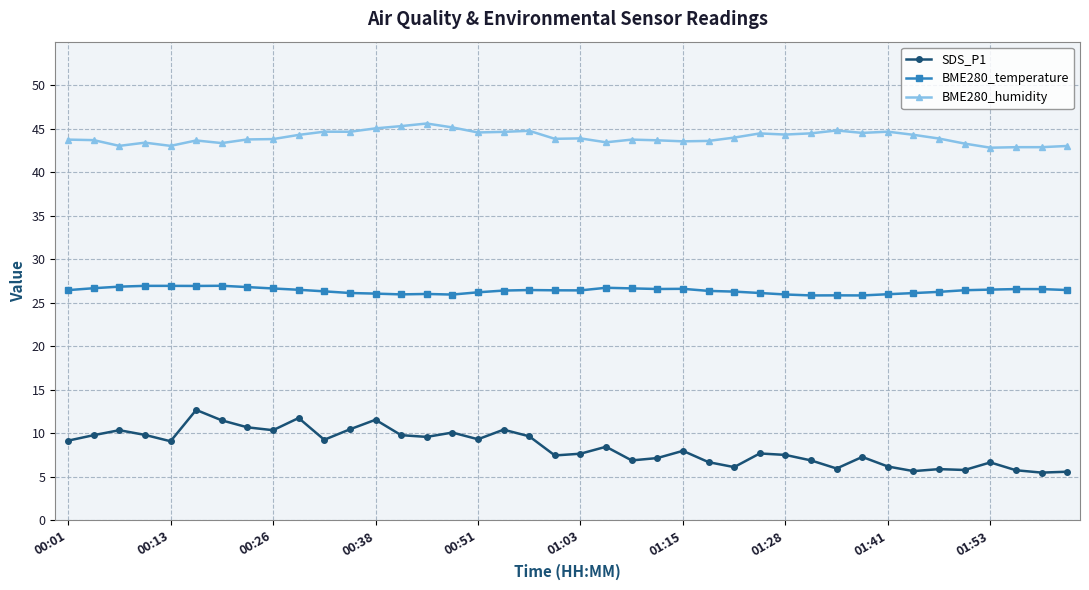

True or false: BME280_temperature has more than 2 interior local peaks.

True